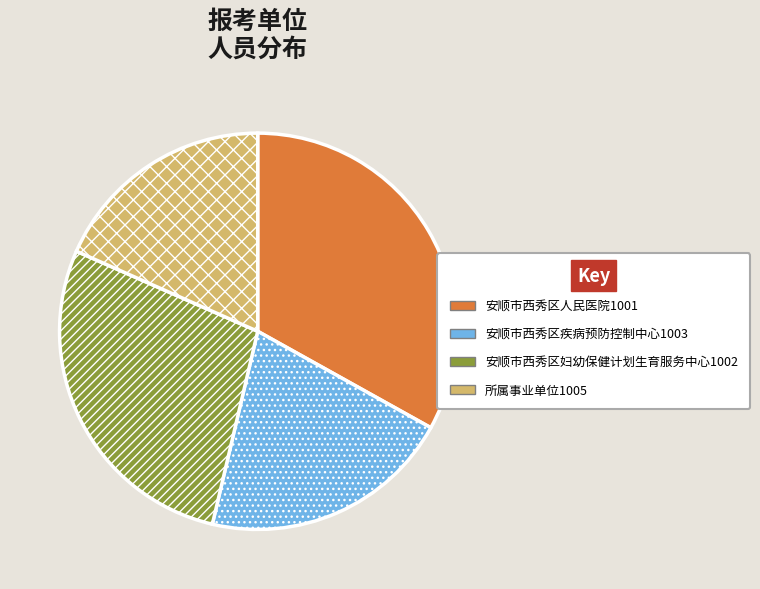

Rank the categories by value from highest to lowest.

安顺市西秀区人民医院1001, 安顺市西秀区妇幼保健计划生育服务中心1002, 安顺市西秀区疾病预防控制中心1003, 所属事业单位1005